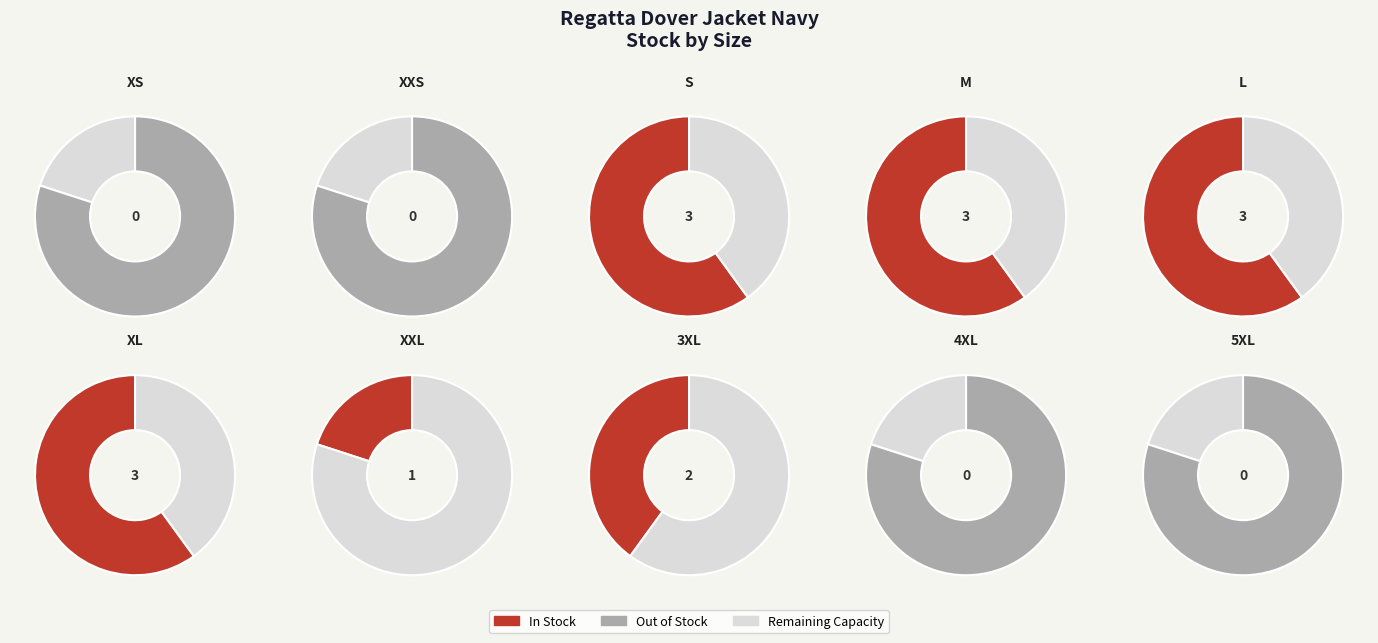

What is the change in value from M to 4XL?

-3